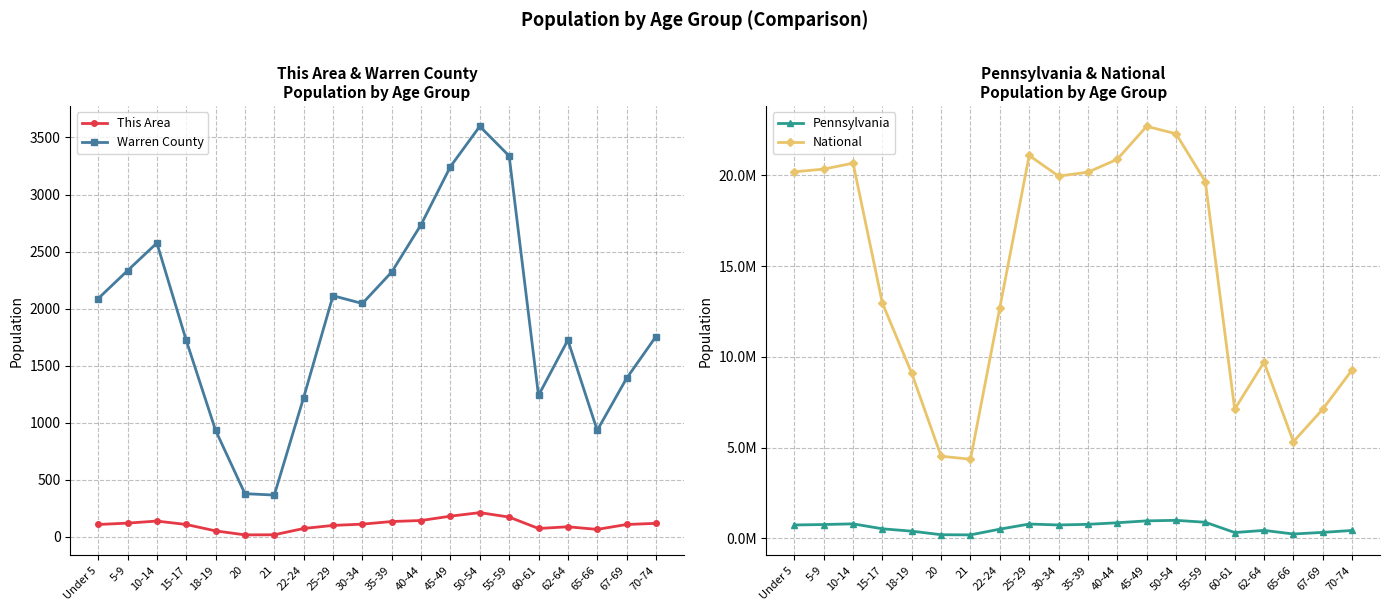

What is the difference between the Pennsylvania values at 5-9 and 70-74?

327099